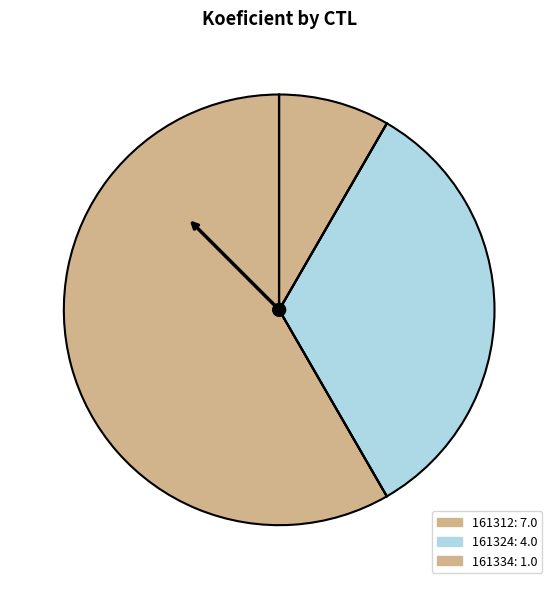

What is the ratio of the value at 161312 to the value at 161334?

7.0